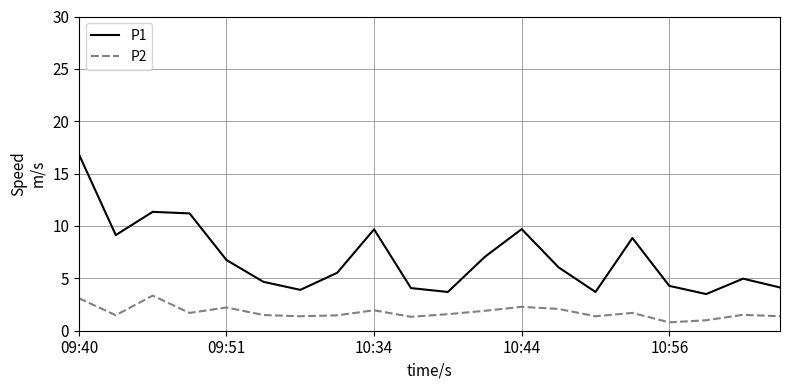

What are all the series names shown in the legend?

P1, P2